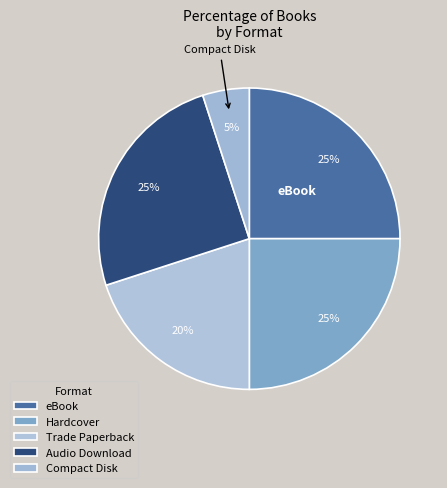

Which category has the smallest portion of the pie?

Compact Disk